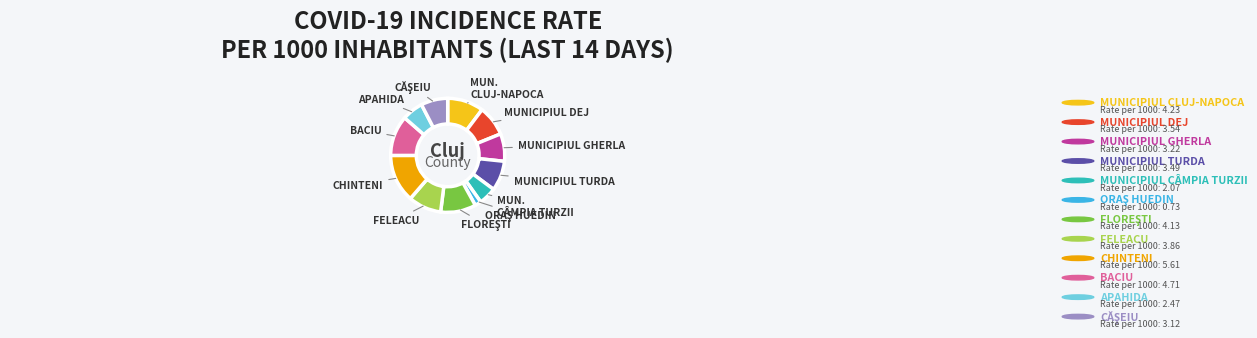

To the nearest percent, what is the difference between the MUNICIPIUL CLUJ-NAPOCA and MUNICIPIUL DEJ slice percentages?

2%